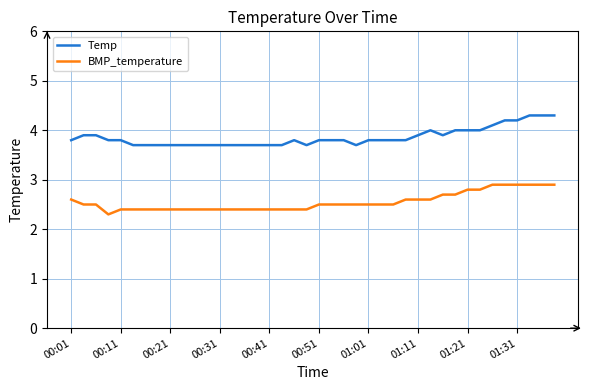

True or false: BMP_temperature and Temp intersect in this chart.

False